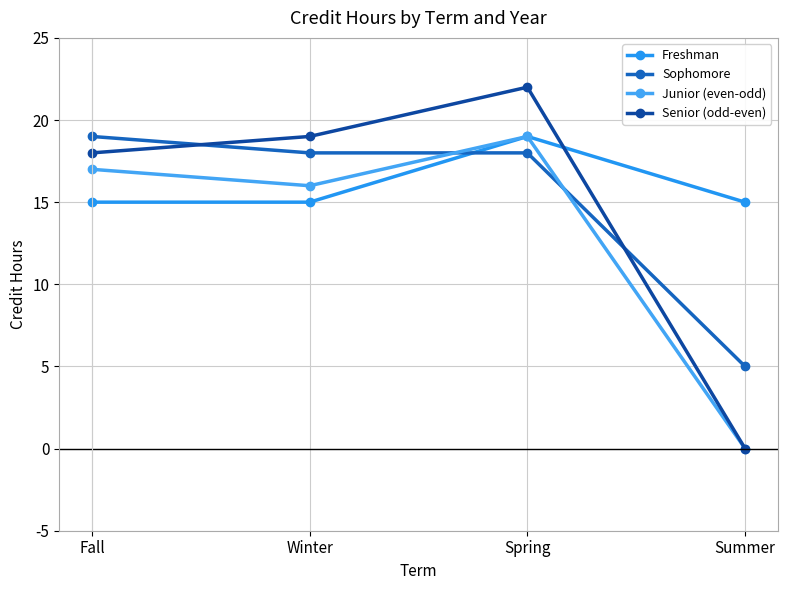

What is the sum of all Junior (even-odd) values?

52